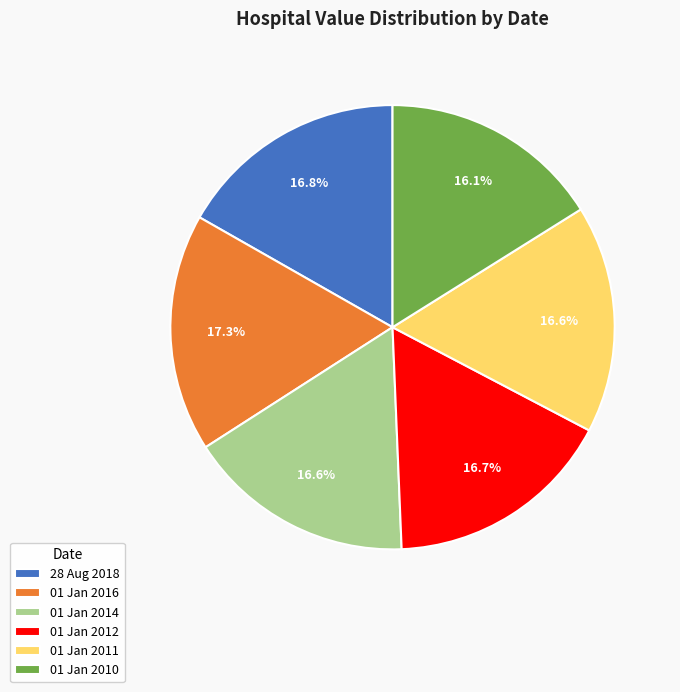

To the nearest percent, what portion does 01 Jan 2012 represent?

17%